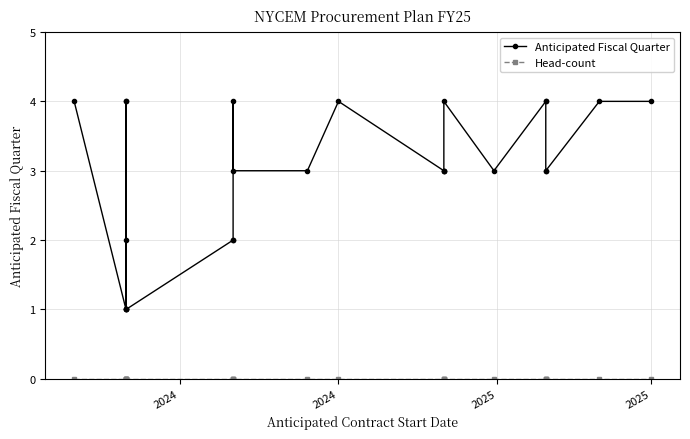

What is the spread (max minus min) of values at 2024?

4